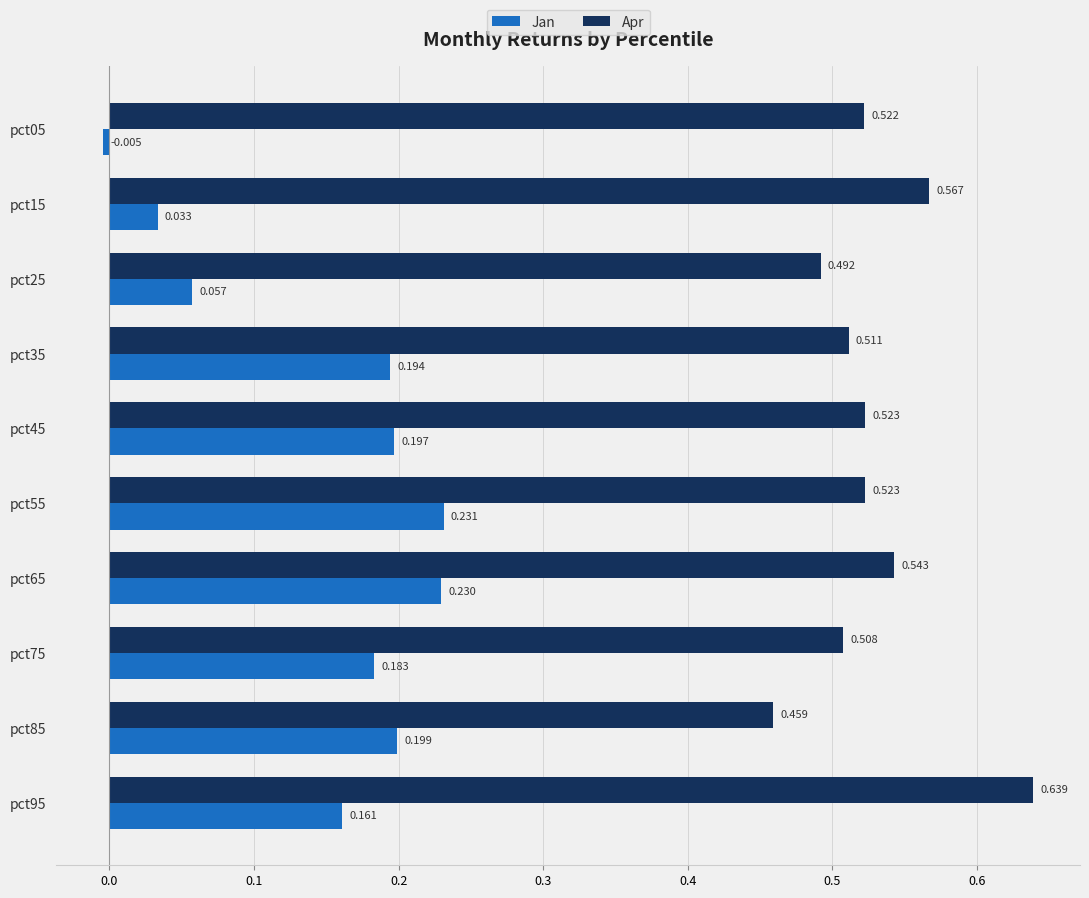

Rank the series by their average value, from lowest to highest.

Jan, Apr